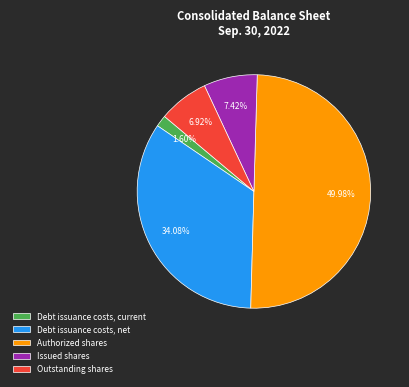

Does Debt issuance costs, net represent more than half of the total?

No